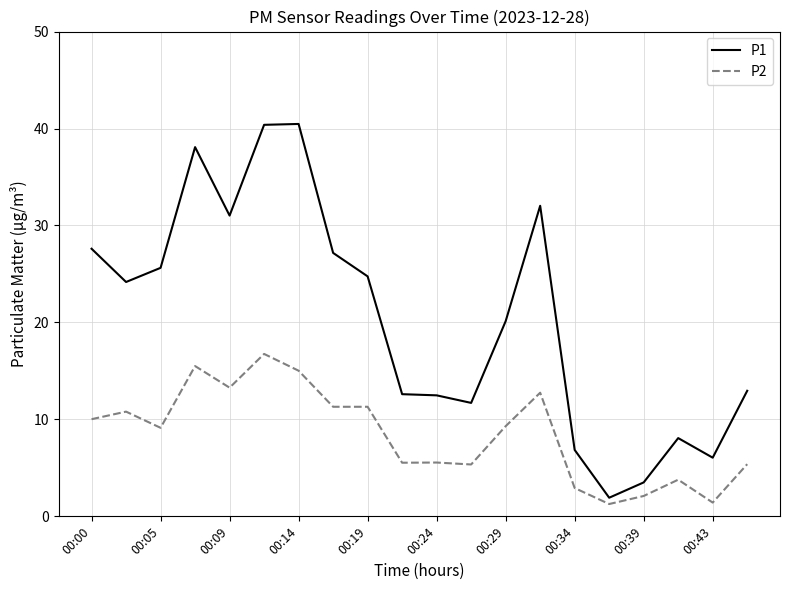

What is the minimum value for P1?

1.9